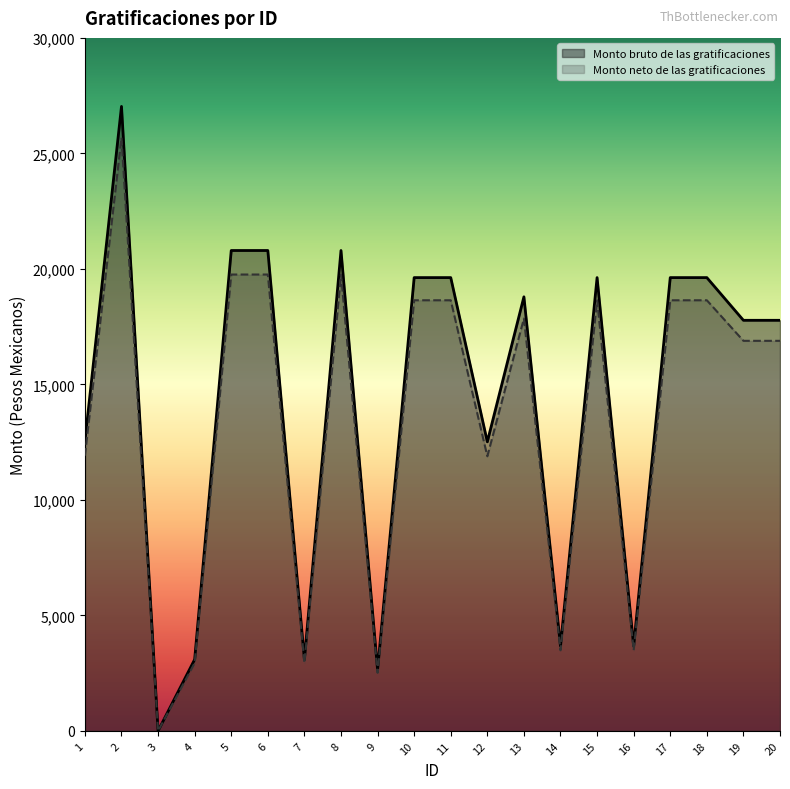

Does the chart display data point markers on the line(s)?

No